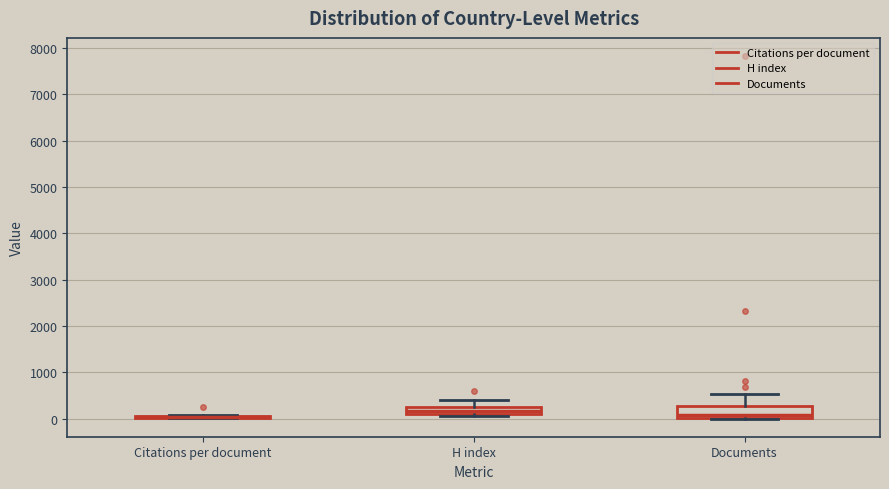

Where is the upper edge of the box for H index on the y-axis? The values are not printed on the chart, so give them approximately, as read against the axis.

200